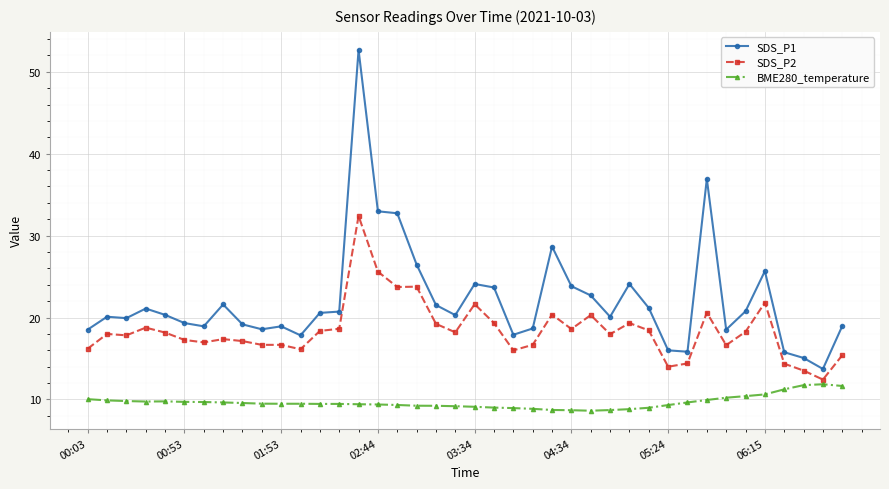

True or false: SDS_P1 has more than 1 points higher than both neighbors.

True